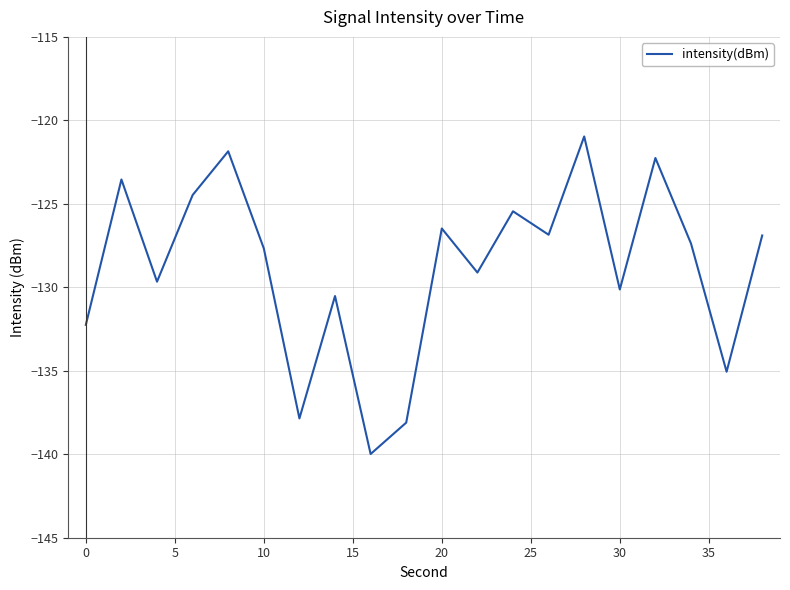

What is the maximum value shown in the chart?

-121.0